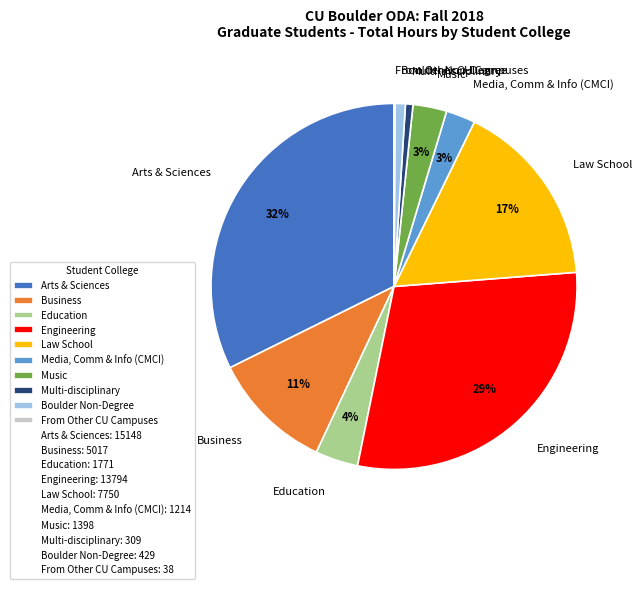

Between Engineering and Music, which is larger?

Engineering